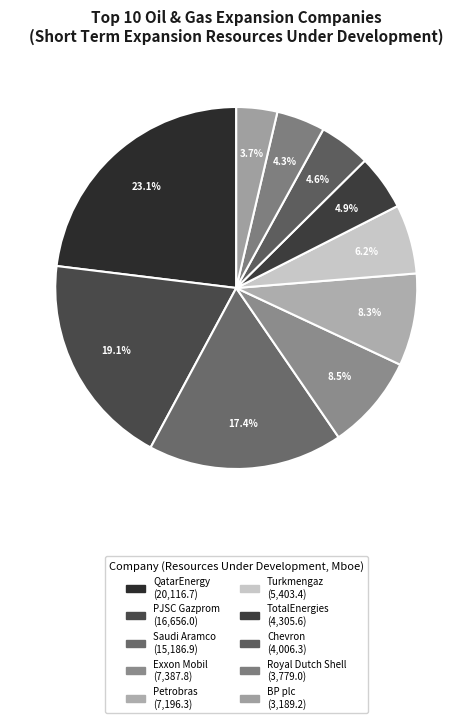

How many segments does this pie chart have?

10